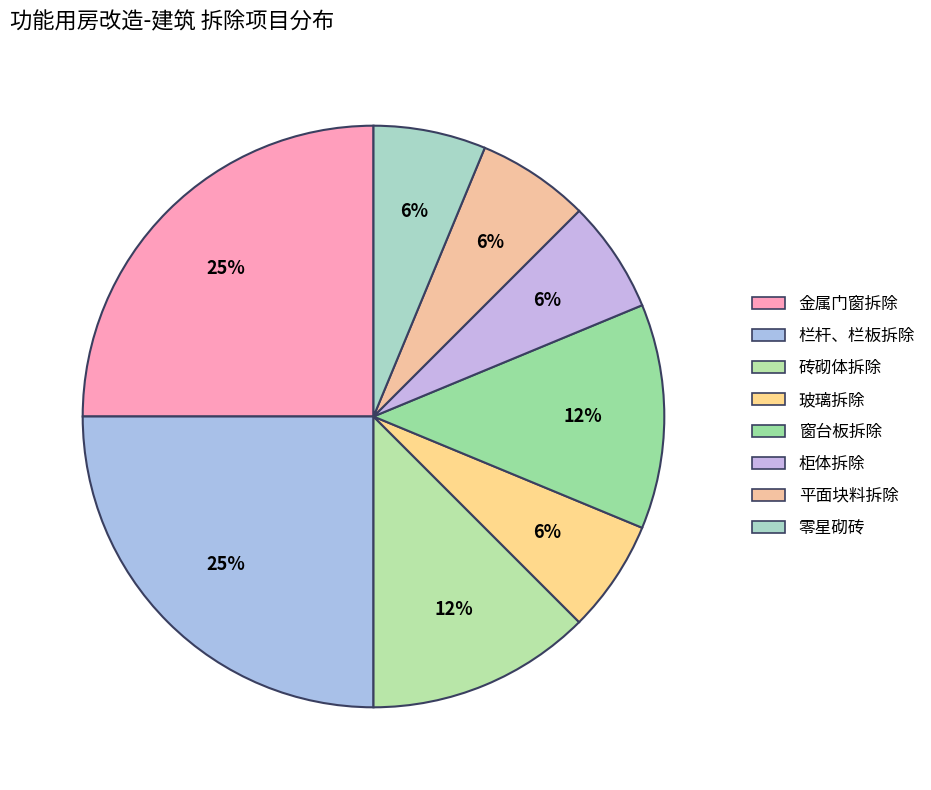

Is 零星砌砖 the majority of the pie?

No